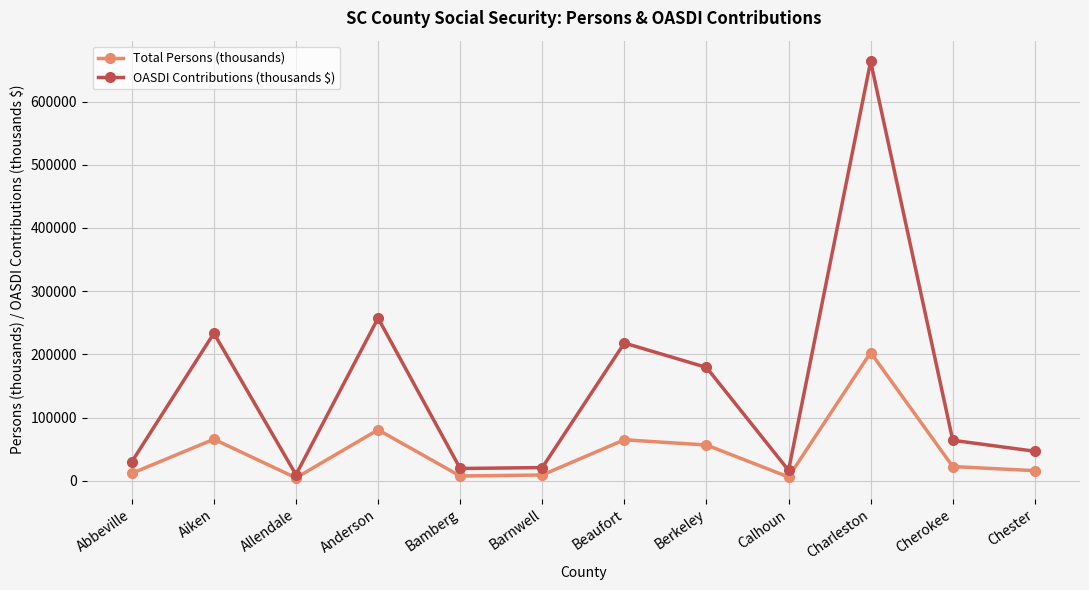

What is the label of the 7th point from the right?

Barnwell